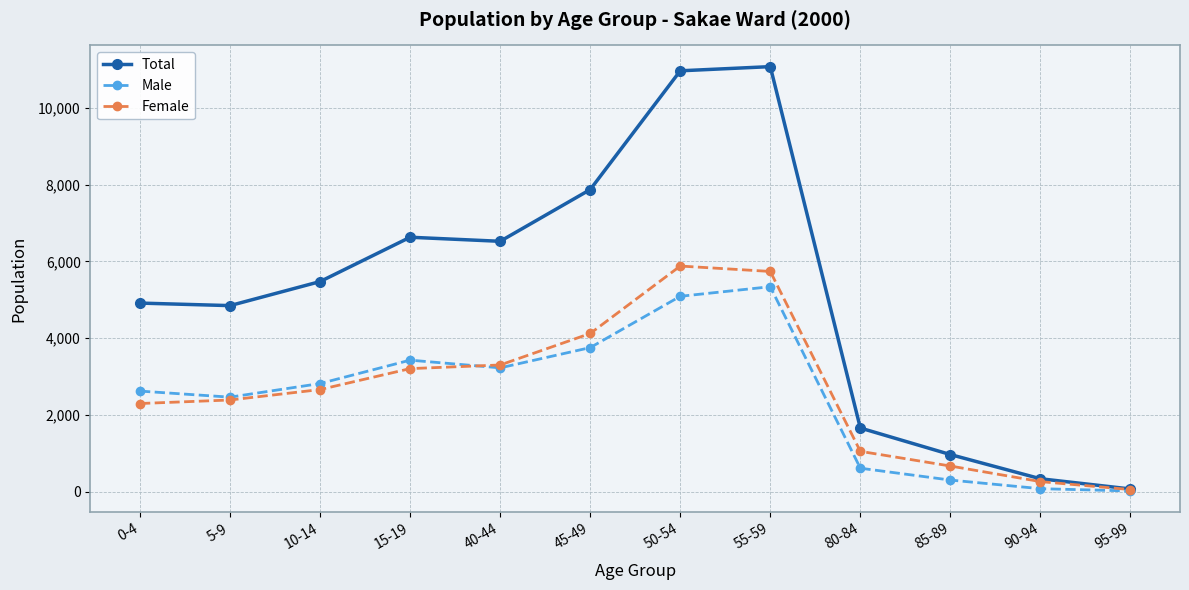

Which series has the largest range (max minus min)?

Total